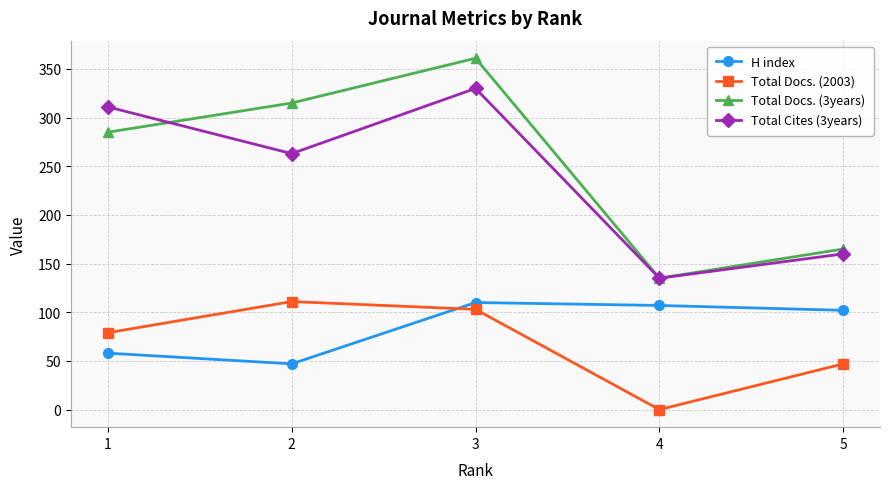

Rank the series at 5 from highest to lowest value.

Total Docs. (3years), Total Cites (3years), H index, Total Docs. (2003)